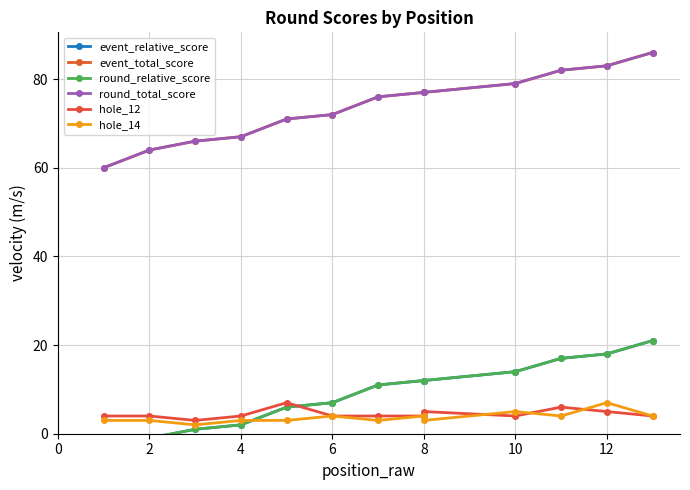

Which series has the largest total across all categories?

event_total_score